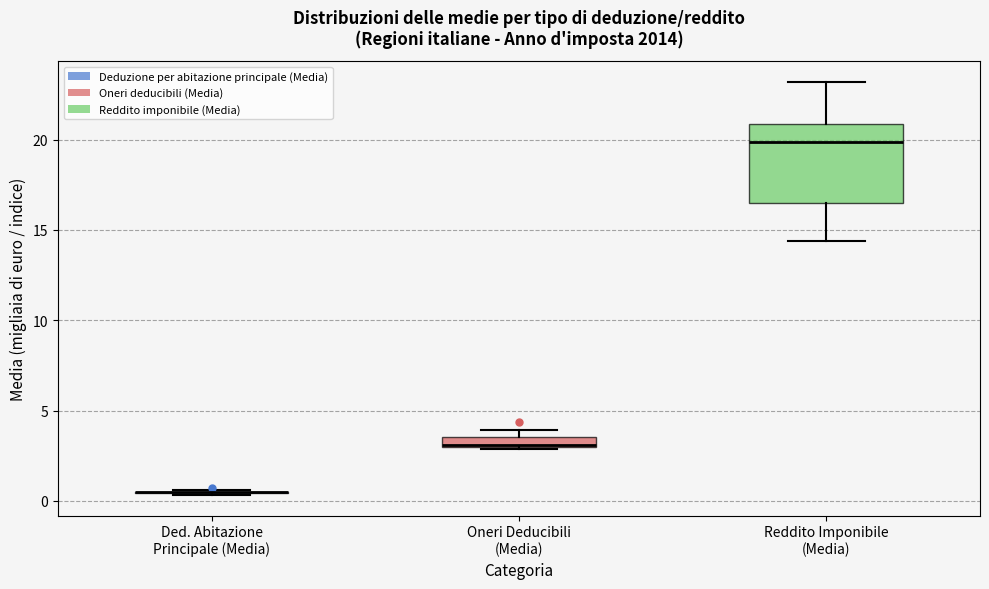

Where does the lower whisker of the box for Reddito Imponibile (Media) end on the y-axis? The values are not printed on the chart, so give them approximately, as read against the axis.

14.5